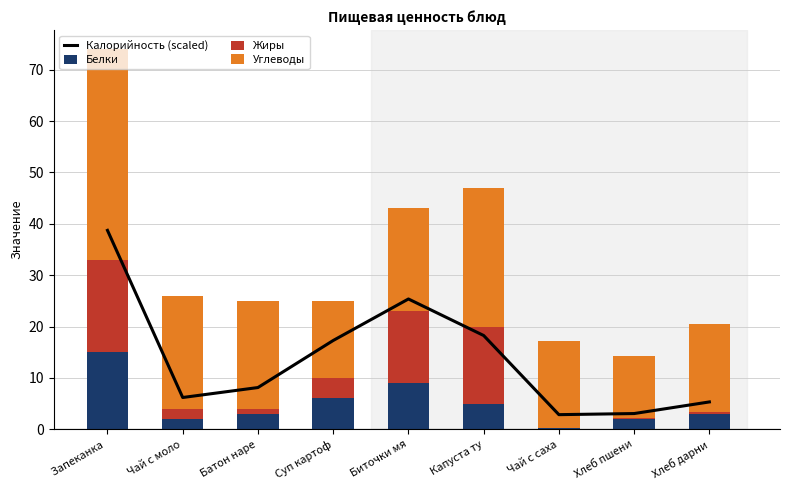

Is the value of Жиры at Капуста ту greater than the value of Белки at Батон наре?

Yes